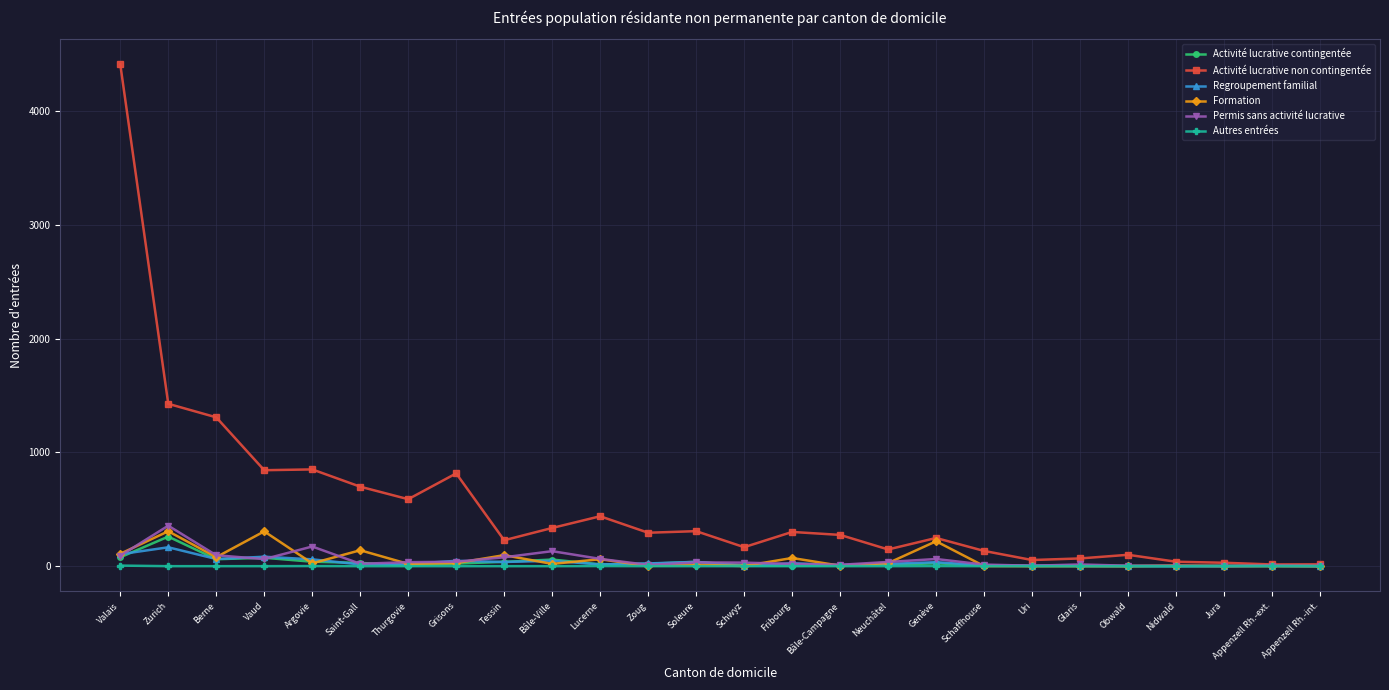

At which category is the sum across all series the highest?

Valais